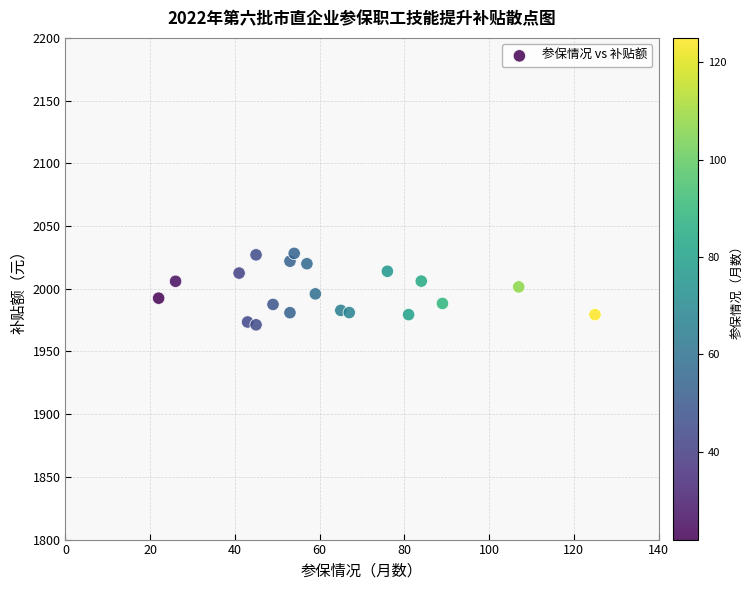

What is the range of Y values (max minus min)?

57.0